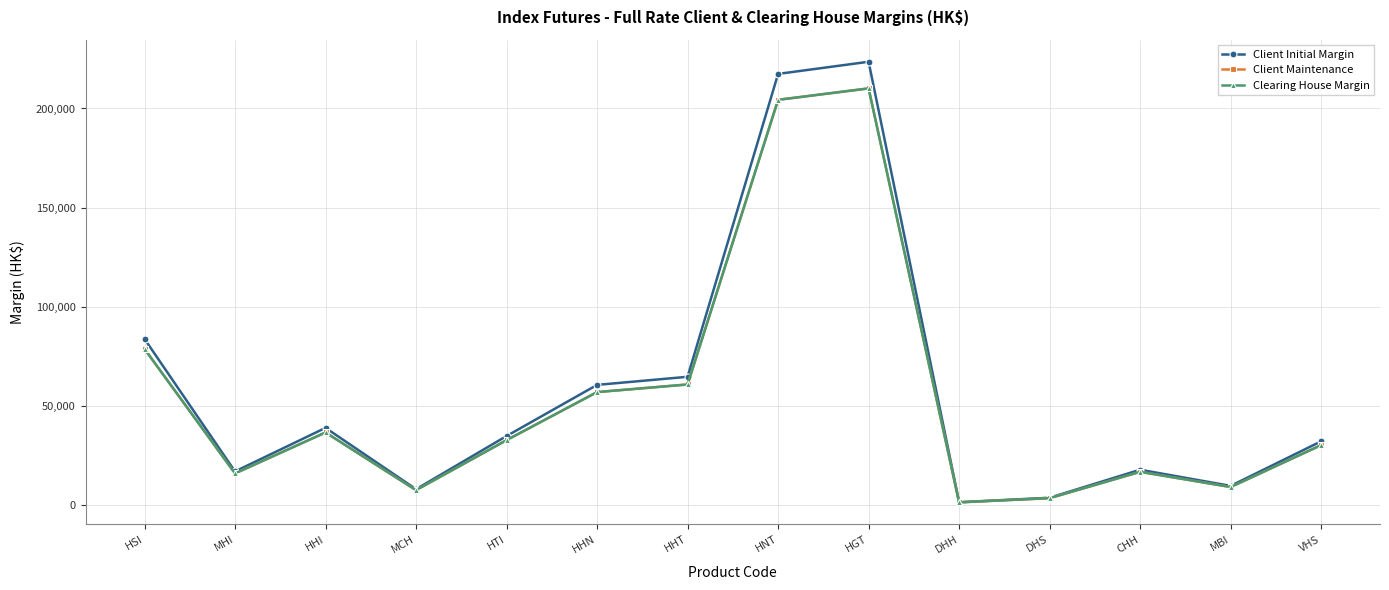

Which category has the highest value in the Client Maintenance series?

HGT